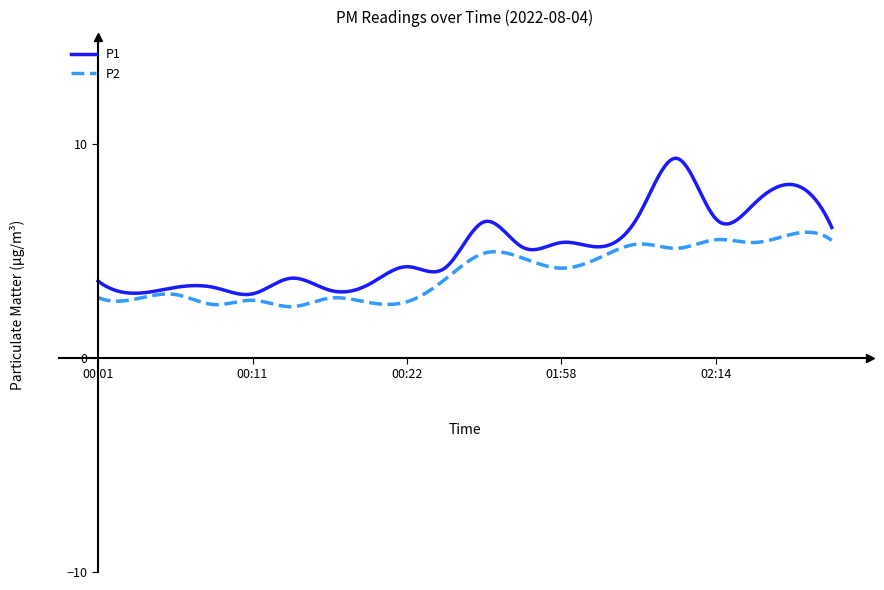

List the series in order of their peak value, highest first.

P1, P2